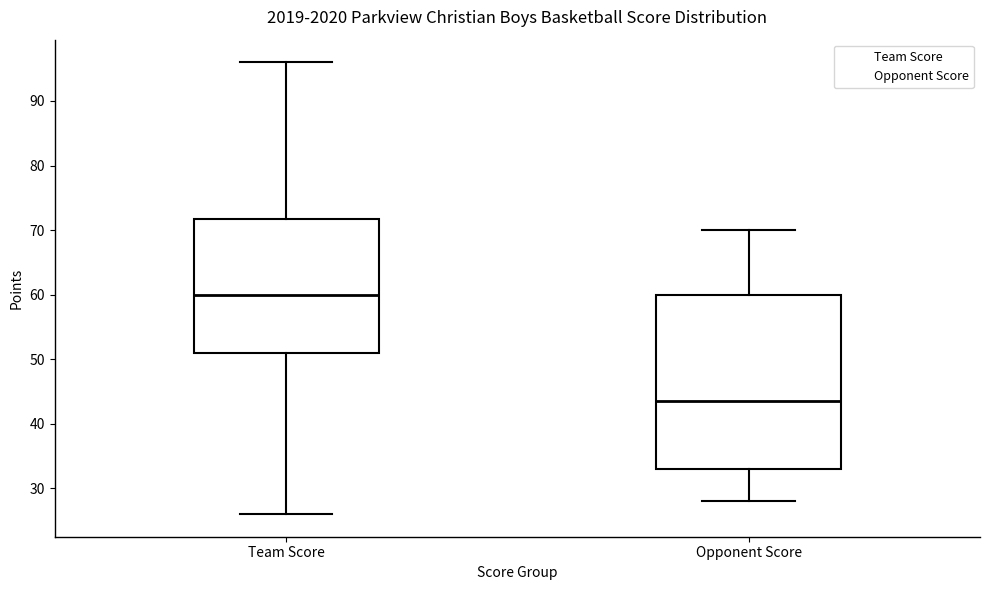

Which box is the tallest, from its lower edge to its upper edge?

Opponent Score